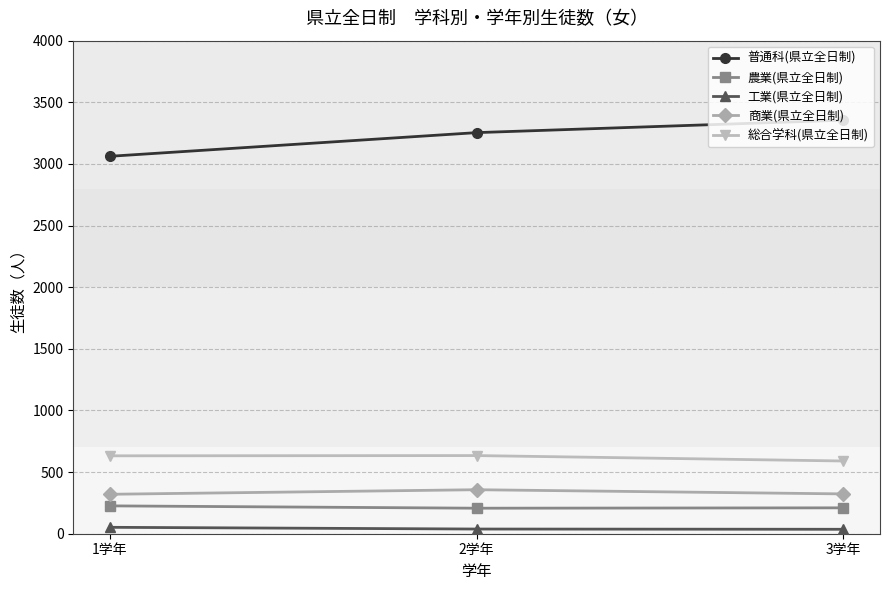

What are all the series names shown in the legend?

普通科(県立全日制), 農業(県立全日制), 工業(県立全日制), 商業(県立全日制), 総合学科(県立全日制)